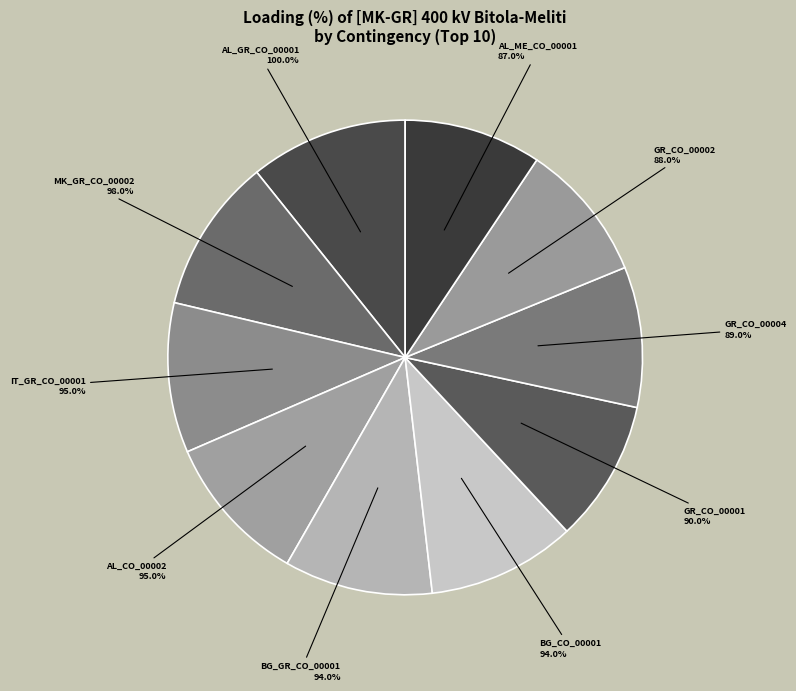

Is it true that IT_GR_CO_00001
95% is 10% of the pie?

True